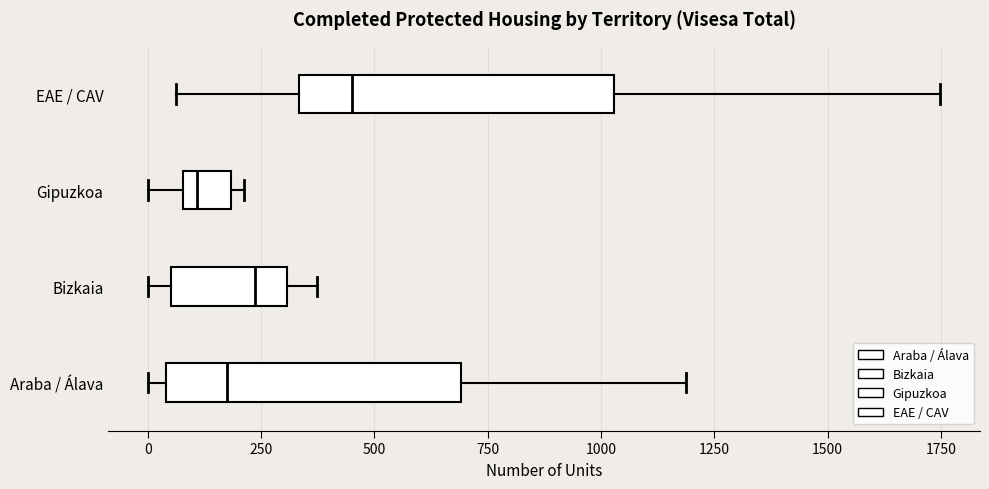

Where is the right edge of the box for EAE / CAV on the x-axis? The values are not printed on the chart, so give them approximately, as read against the axis.

1050